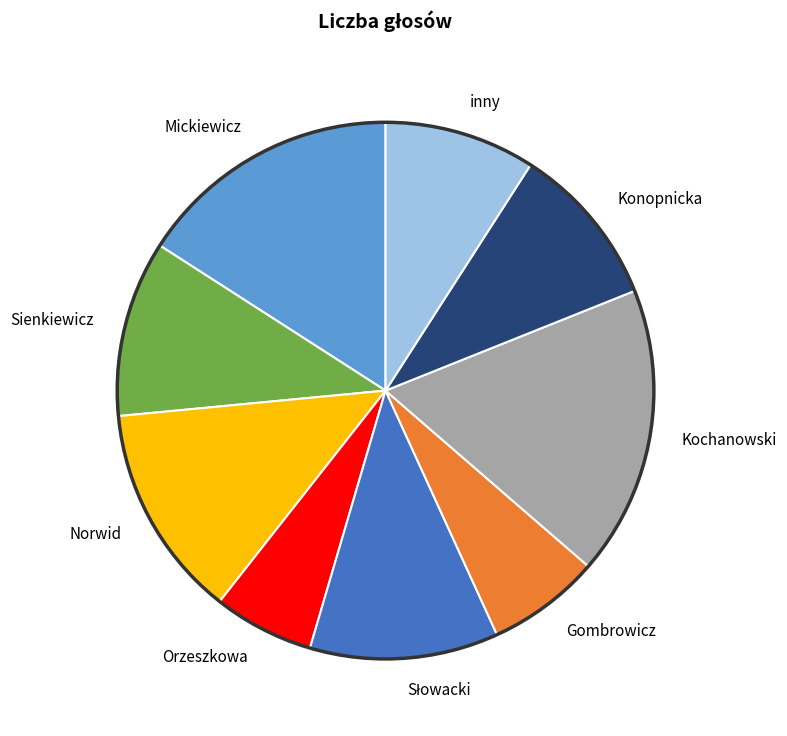

Between Orzeszkowa and Gombrowicz, which is larger?

Gombrowicz